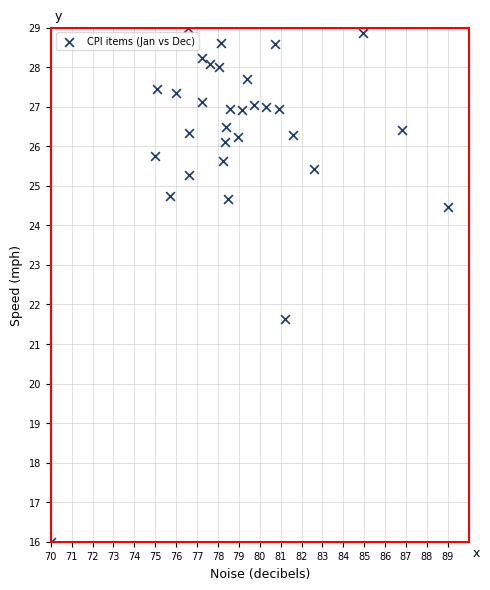

What is the range of X values (max minus min)?

19.0